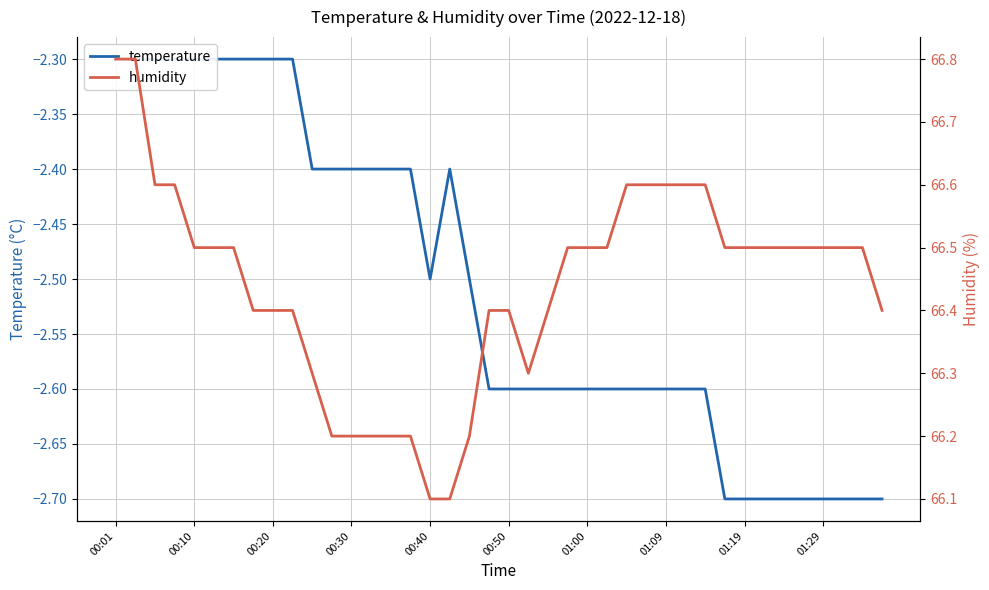

The humidity series shows 66.5 at 31. True or false?

True